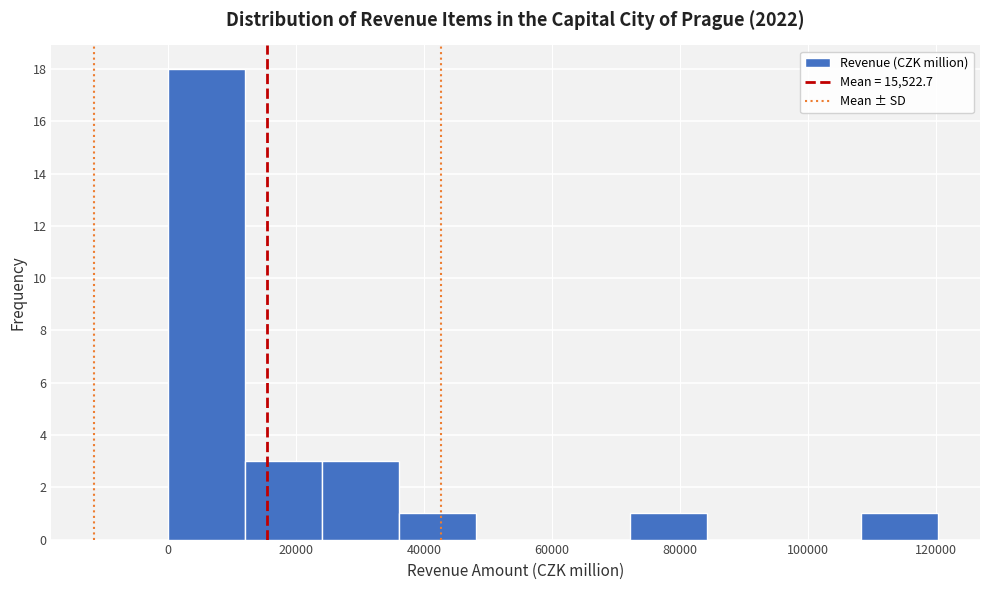

What is the height of the bar covering 108000 to 120000 on the x-axis? Neither the bar edges nor the heights are printed on the chart, so give them approximately, as read against the axes.

1